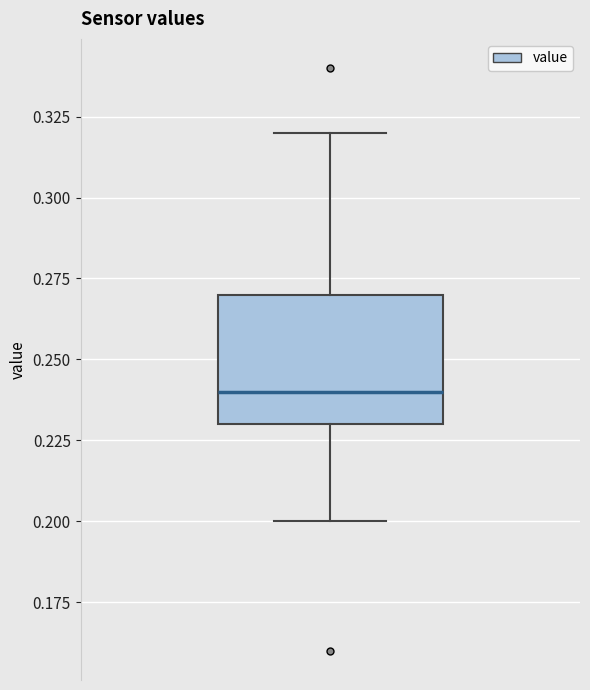

Read this box plot against the y-axis: the position of the median line, the range covered by the box, and the ends of both whiskers. The values are not printed on the chart, so give them approximately, as read against the axis.

median 0.24, box 0.23 to 0.27, whiskers 0.20 to 0.32